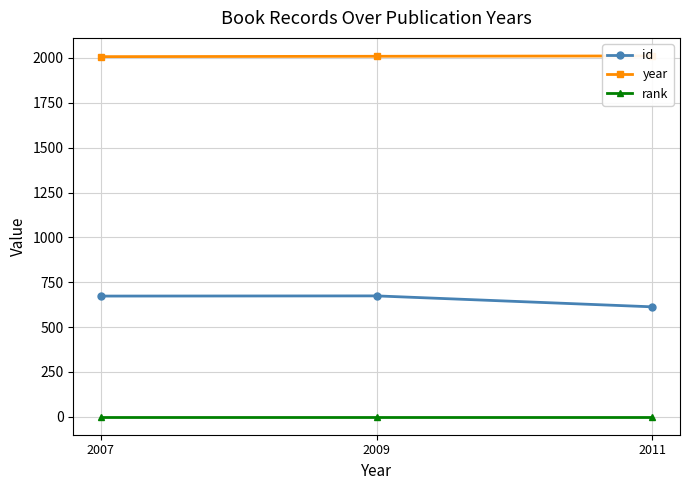

The value of rank at 2009 is 1. True or false?

True